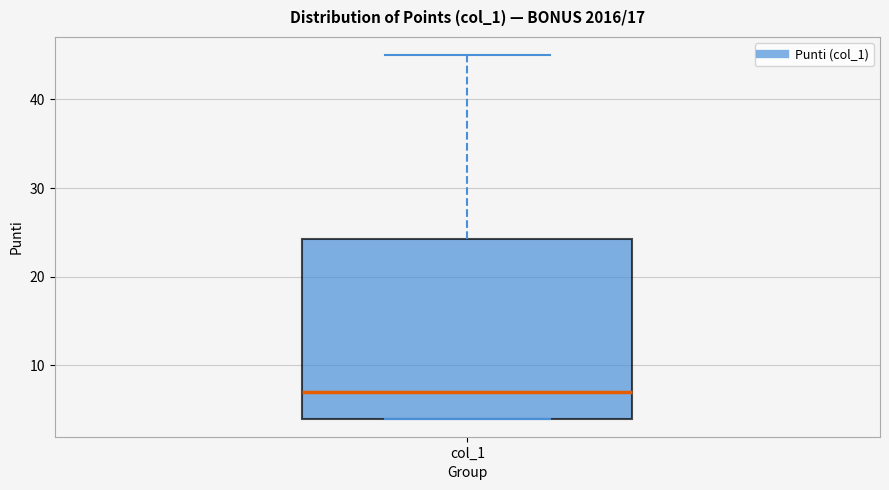

Read this box plot against the y-axis: the position of the median line, the range covered by the box, and the ends of both whiskers. The values are not printed on the chart, so give them approximately, as read against the axis.

median 7, box 4 to 24, whiskers 4 to 45